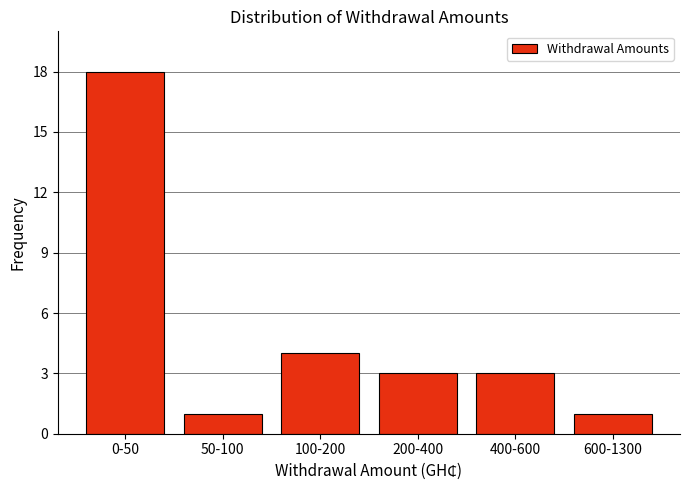

Reading left to right, what are all the values shown in this chart?

18	1	4	3	3	1